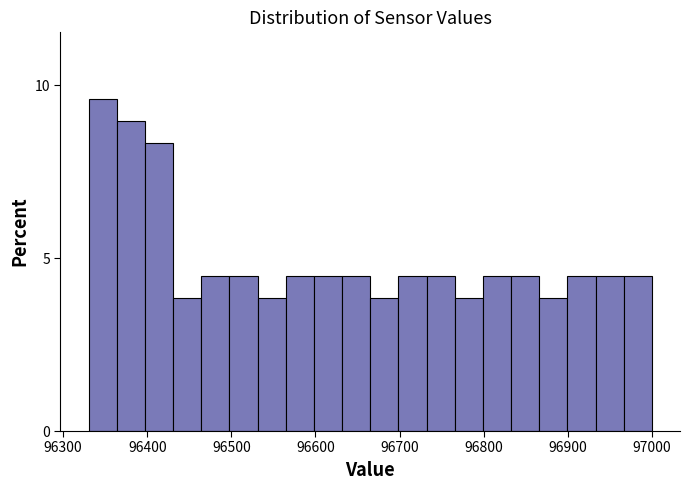

Around what value on the x-axis is the tallest bar? Give the approximate position of its centre, as read against the axis.

96350